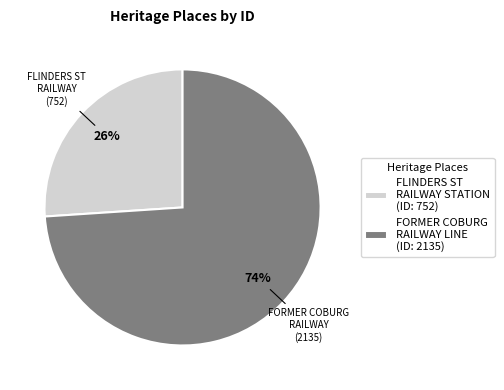

To the nearest percent, what percentage of the pie is FORMER COBURG RAILWAY LINE (ID: 2135)?

74%